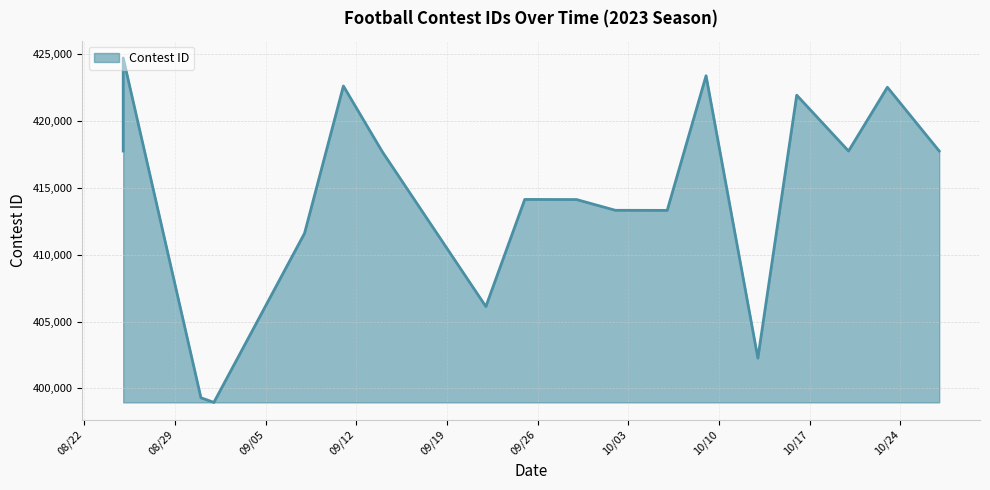

Rank the categories by value from highest to lowest.

8/25/23, 10/9/23, 9/11/23, 10/23/23, 10/16/23, 10/27/23, 10/20/23, 8/25/23, 9/14/23, 9/25/23, 9/29/23, 10/2/23, 10/6/23, 9/8/23, 9/22/23, 10/13/23, 8/31/23, 9/1/23